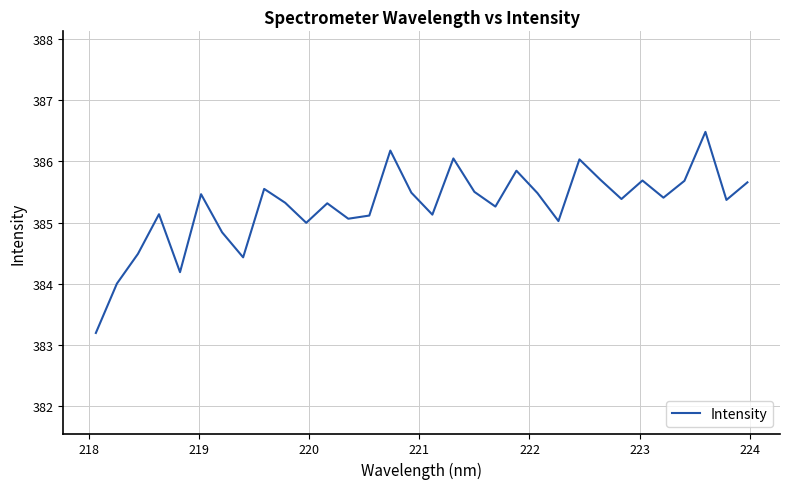

What is the difference between the maximum and minimum values?

3.3